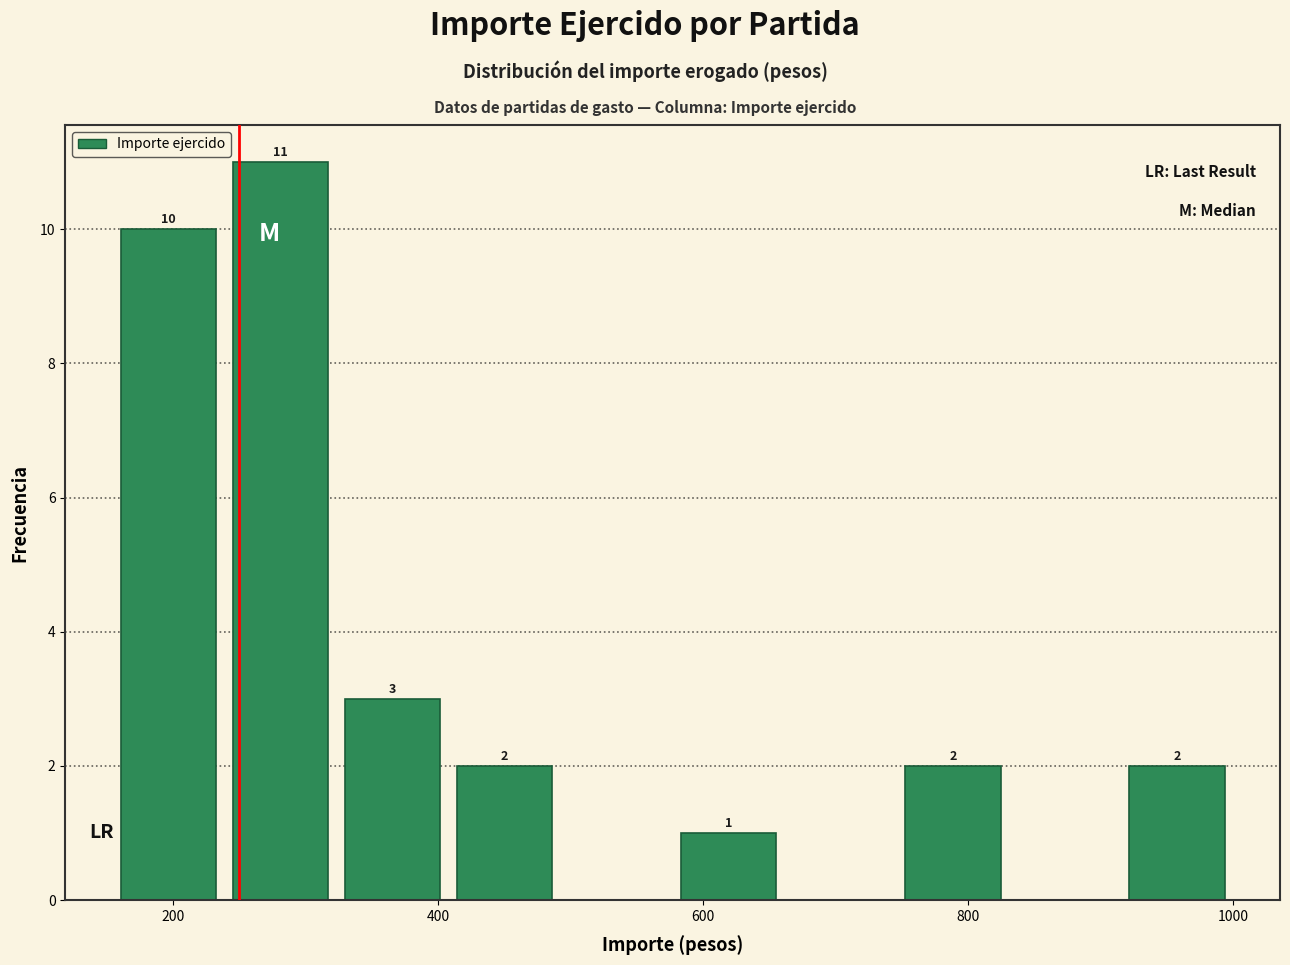

Over which range of the x-axis is the bar tallest?

240 to 320